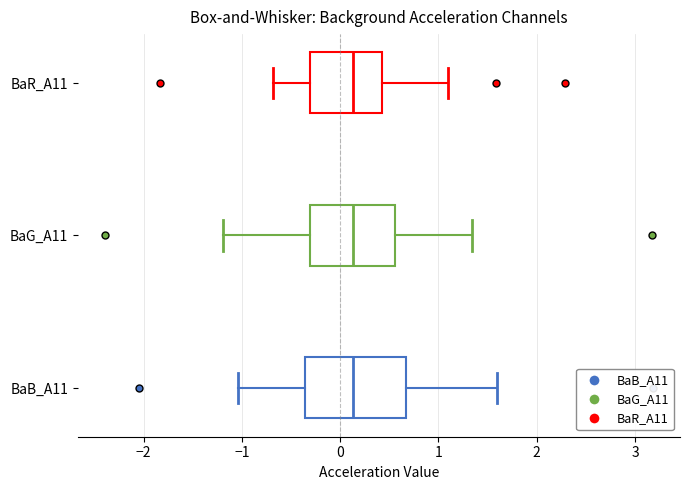

Reading bottom to top, read every box against the x-axis: the position of its median line, the range the box covers, and the ends of its whiskers. The values are not printed on the chart, so give them approximately, as read against the axis.

BaB_A11: median 0.1, box -0.4 to 0.7, whiskers -1.0 to 1.6
BaG_A11: median 0.1, box -0.3 to 0.6, whiskers -1.2 to 1.3
BaR_A11: median 0.1, box -0.3 to 0.4, whiskers -0.7 to 1.1